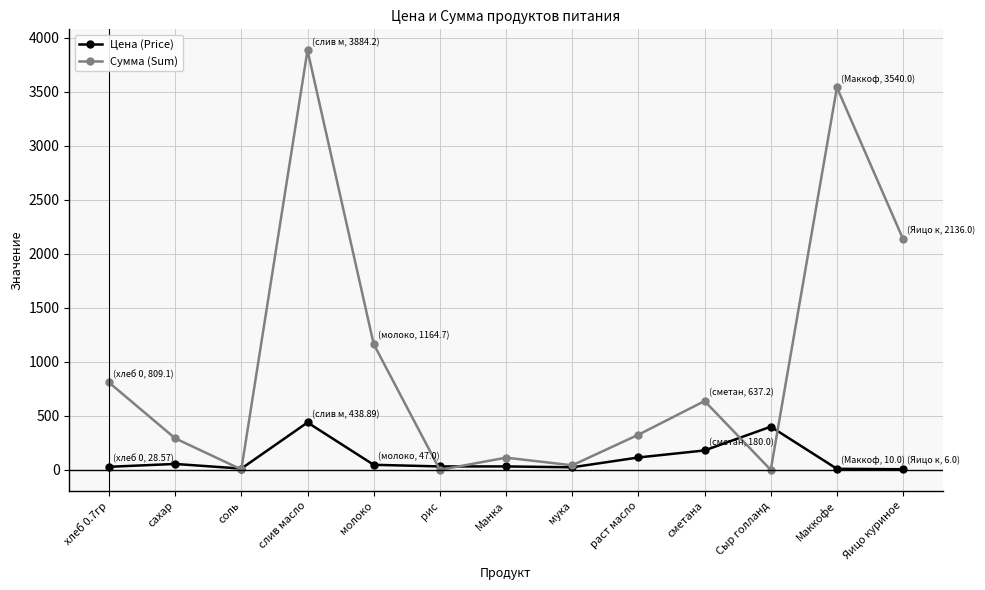

Where is the first local minimum for Сумма (Sum)?

соль